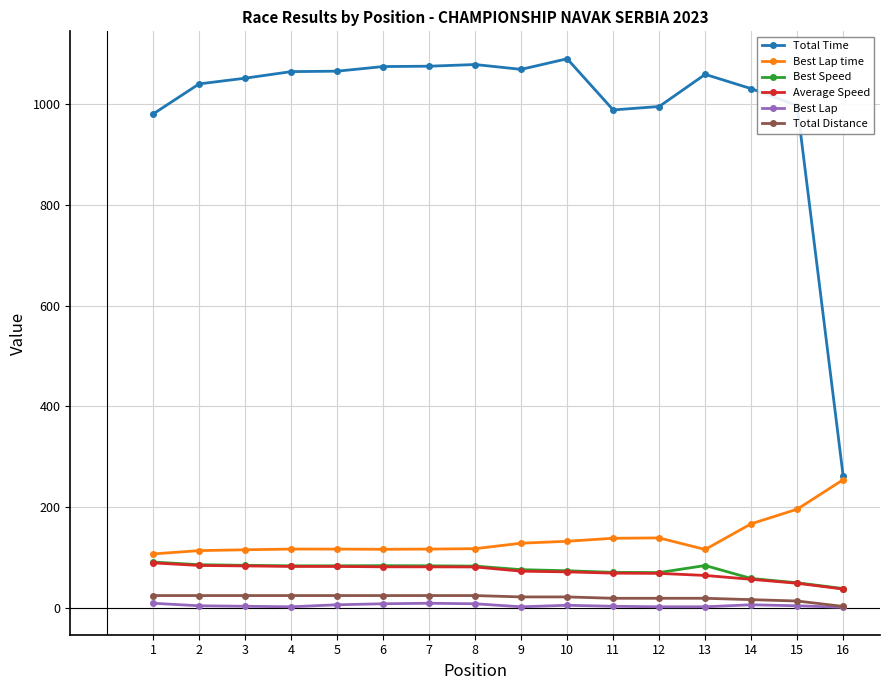

True or false: Best Lap and Best Lap time intersect in this chart.

False